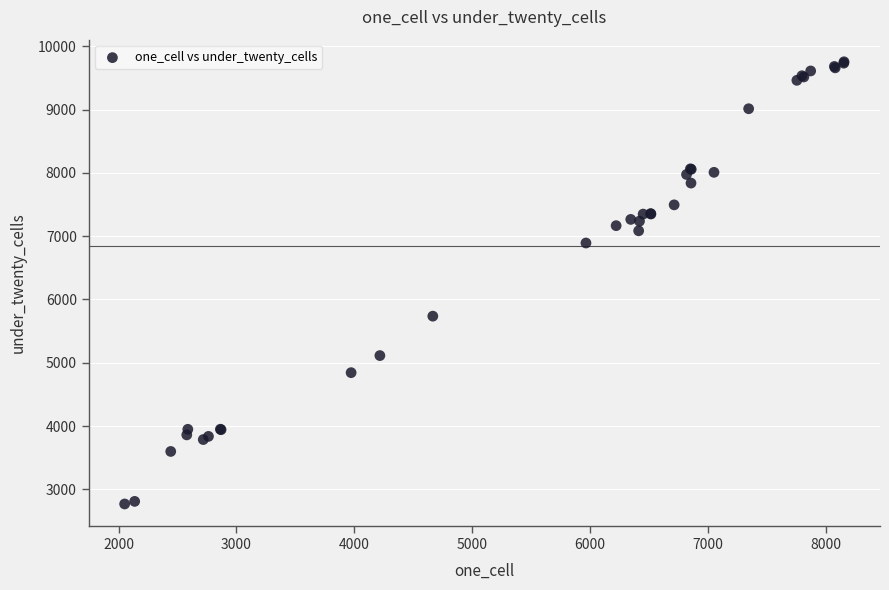

What Y value in the scatter plot is closest to 6262?

5736